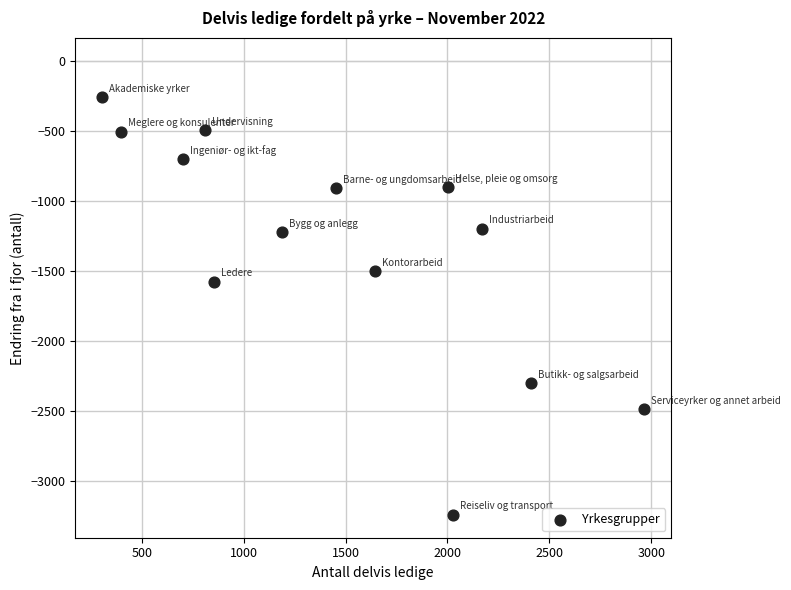

What is the range of Y values (max minus min)?

2979